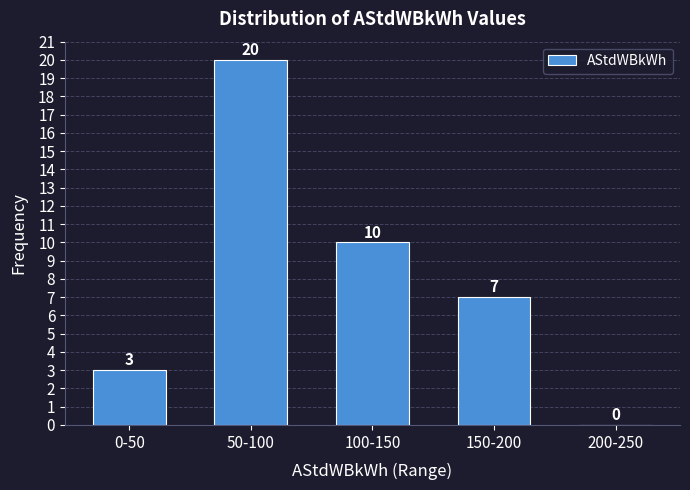

Reading right to left, transcribe all the data shown in this chart.

200-250=0	150-200=7	100-150=10	50-100=20	0-50=3